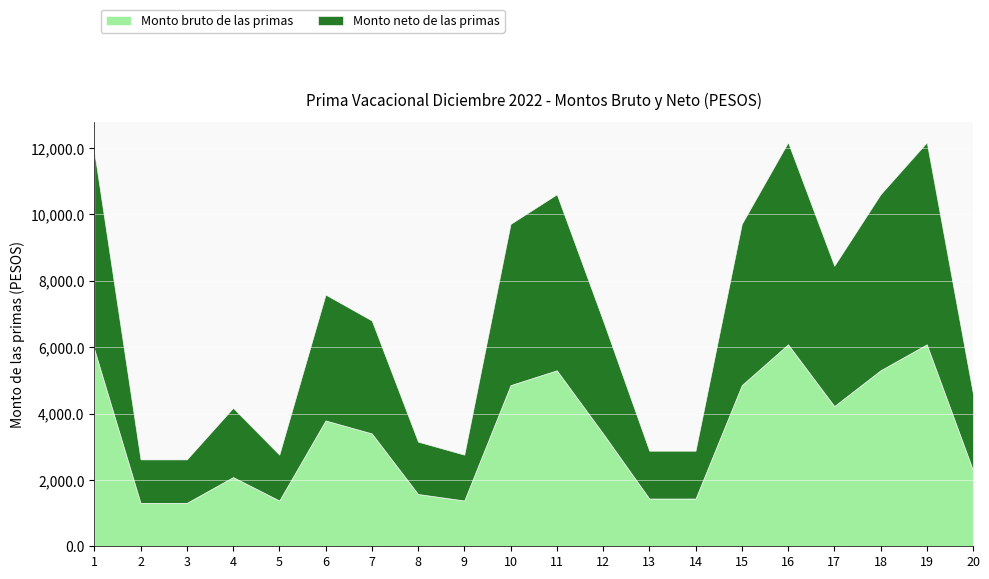

What is the maximum value for Monto bruto de las primas?

6086.8